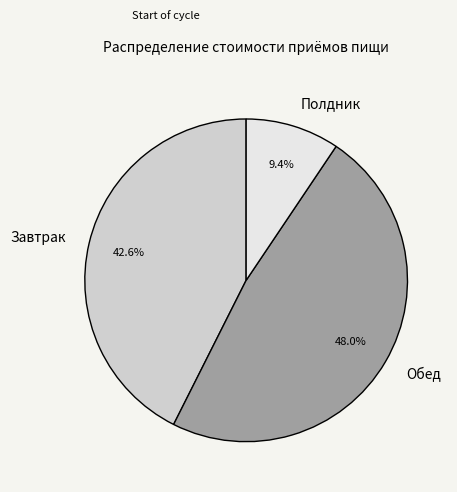

The Завтрак slice represents 30% of the pie. True or false?

False